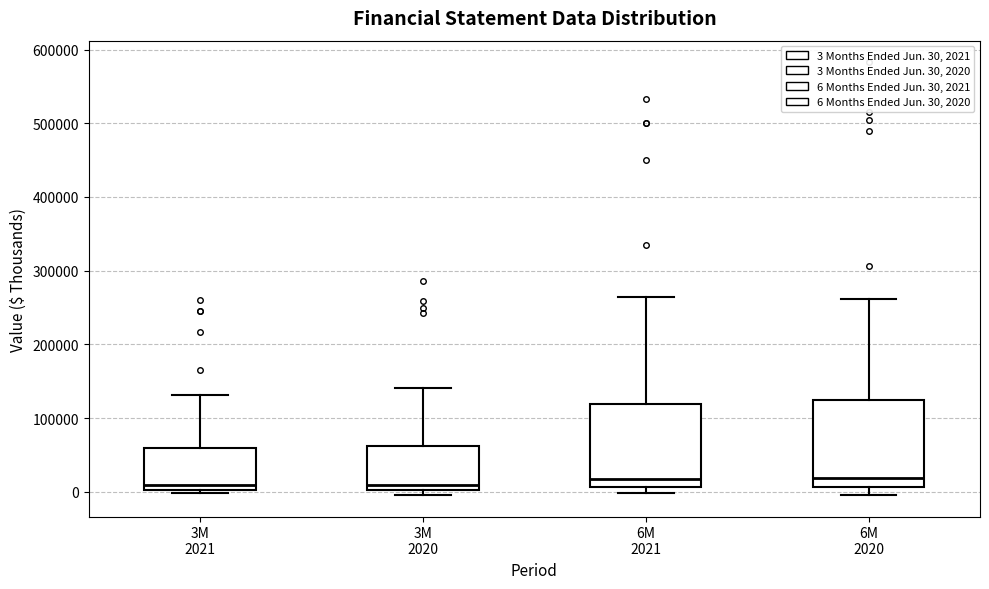

Reading left to right, read every box against the y-axis: the position of its median line, the range the box covers, and the ends of its whiskers. The values are not printed on the chart, so give them approximately, as read against the axis.

3M 2021: median 10000, box 0 to 60000, whiskers 0 (just below the box's lower edge) to 130000
3M 2020: median 10000, box 0 to 60000, whiskers 0 (just below the box's lower edge) to 140000
6M 2021: median 20000, box 10000 to 120000, whiskers 0 to 260000
6M 2020: median 20000, box 10000 to 120000, whiskers 0 to 260000